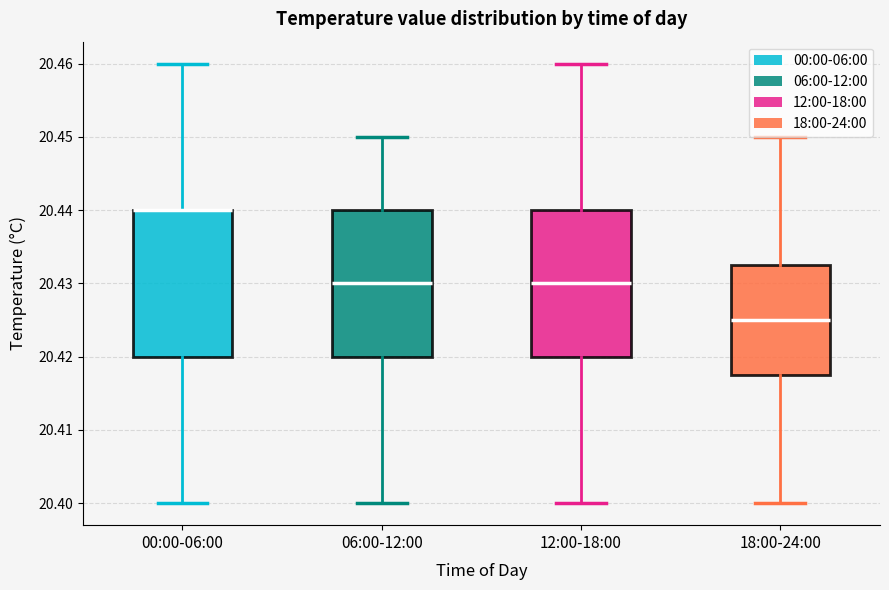

Reading left to right, read every box against the y-axis: the position of its median line, the range the box covers, and the ends of its whiskers. The values are not printed on the chart, so give them approximately, as read against the axis.

00:00-06:00: median 20.440 (drawn on the box's upper edge), box 20.420 to 20.440, whiskers 20.400 to 20.460
06:00-12:00: median 20.430, box 20.420 to 20.440, whiskers 20.400 to 20.450
12:00-18:00: median 20.430, box 20.420 to 20.440, whiskers 20.400 to 20.460
18:00-24:00: median 20.425, box 20.418 to 20.433, whiskers 20.400 to 20.450